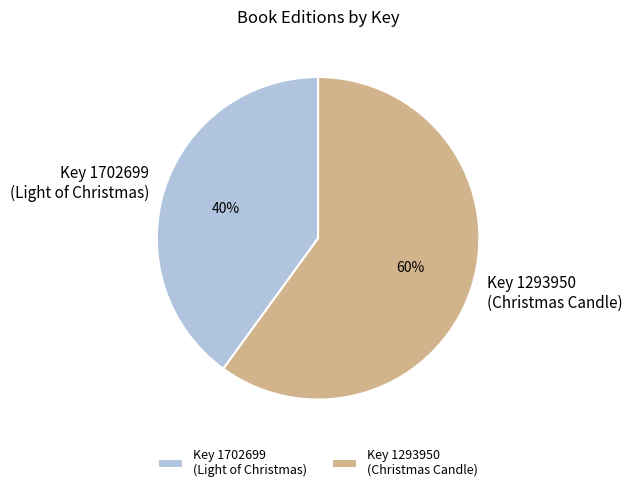

To the nearest percent, what percentage of the pie is Key 1702699 (Light of Christmas)?

40%